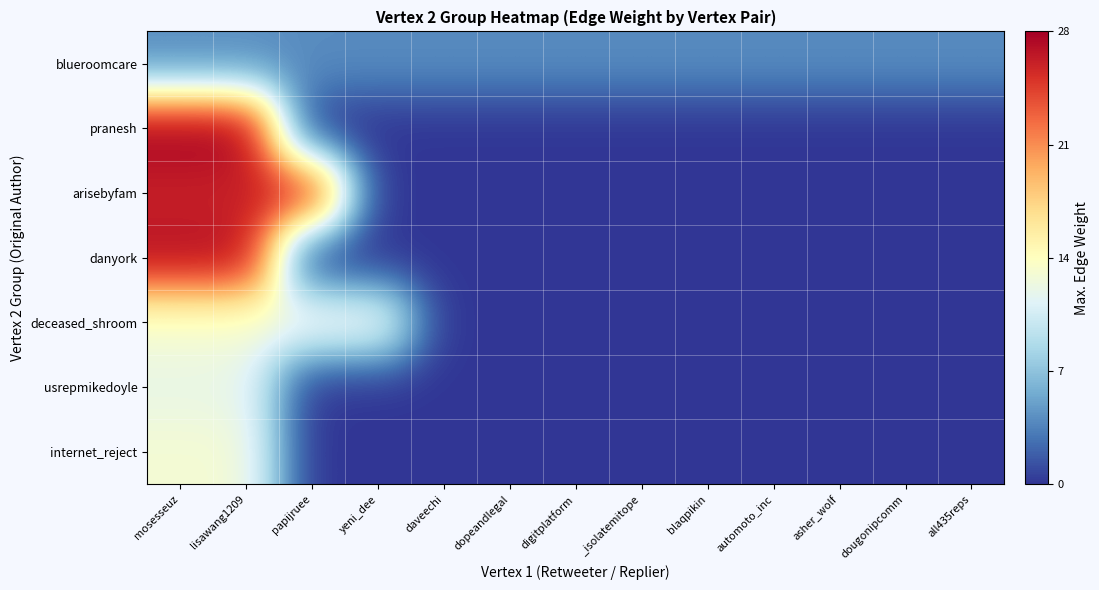

At which category is the sum across all series the highest?

mosesseuz